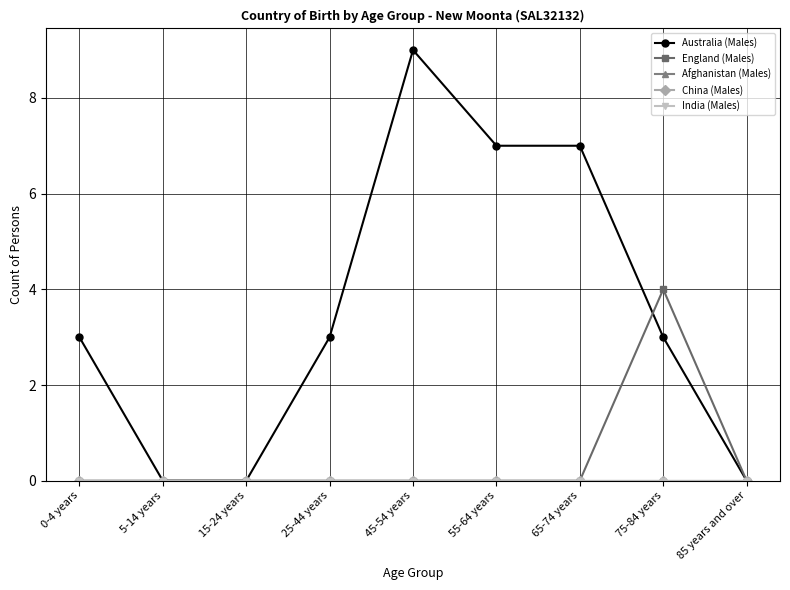

Is this an area chart (filled region under the line)?

No